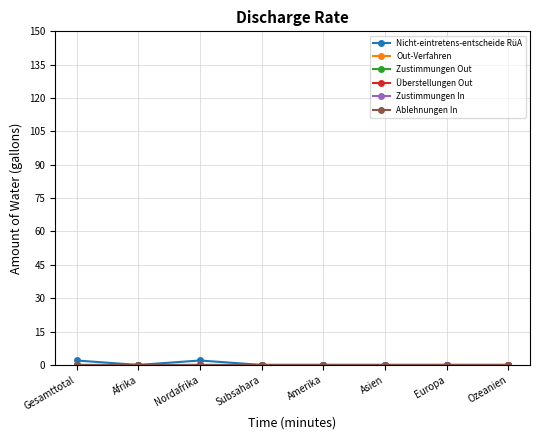

Which series has the largest range (max minus min)?

Nicht-eintretens-entscheide RüA